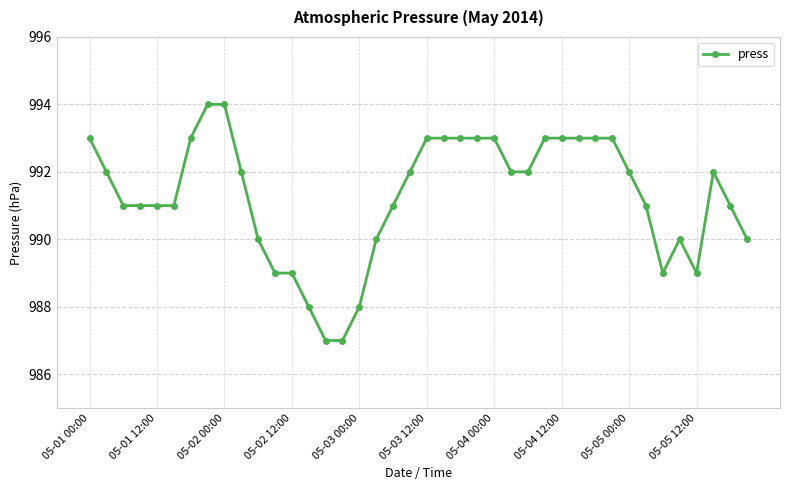

What is the maximum value shown in the chart?

994